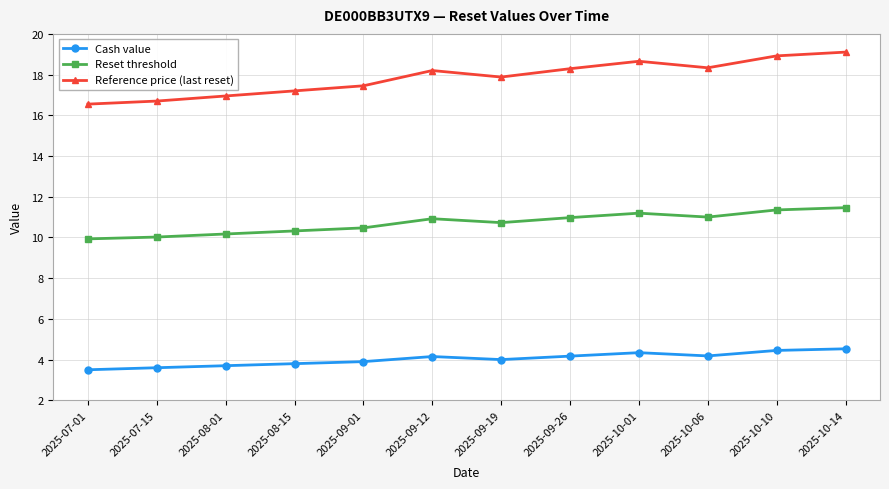

True or false: Reference price (last reset) and Reset threshold cross at least once.

False